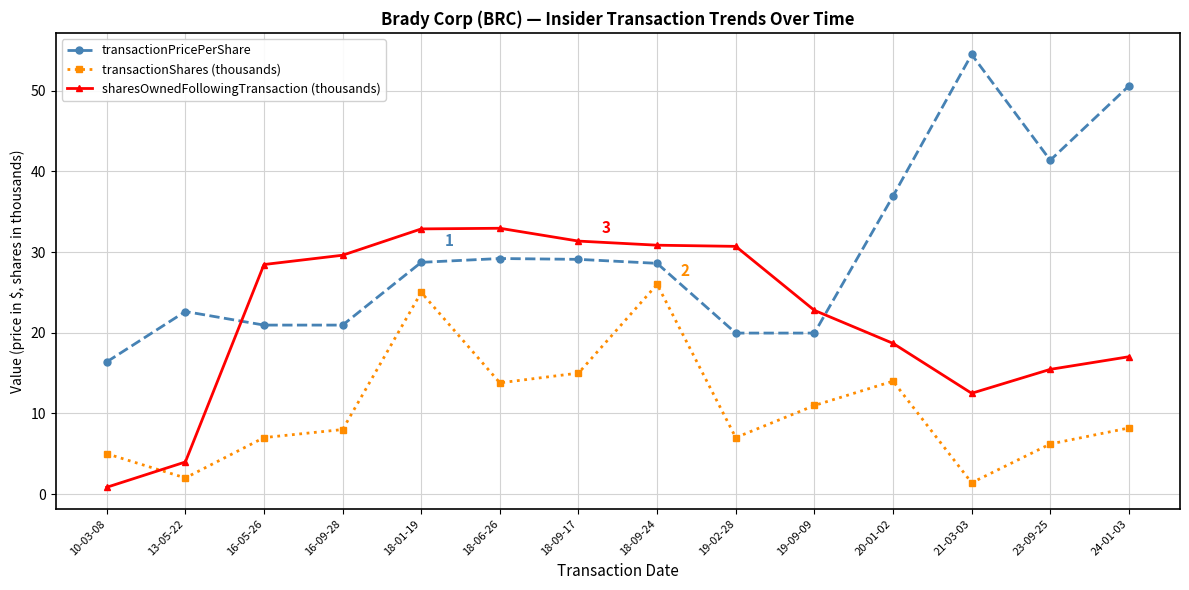

What is the label of the 3rd point from the left?

16-05-26